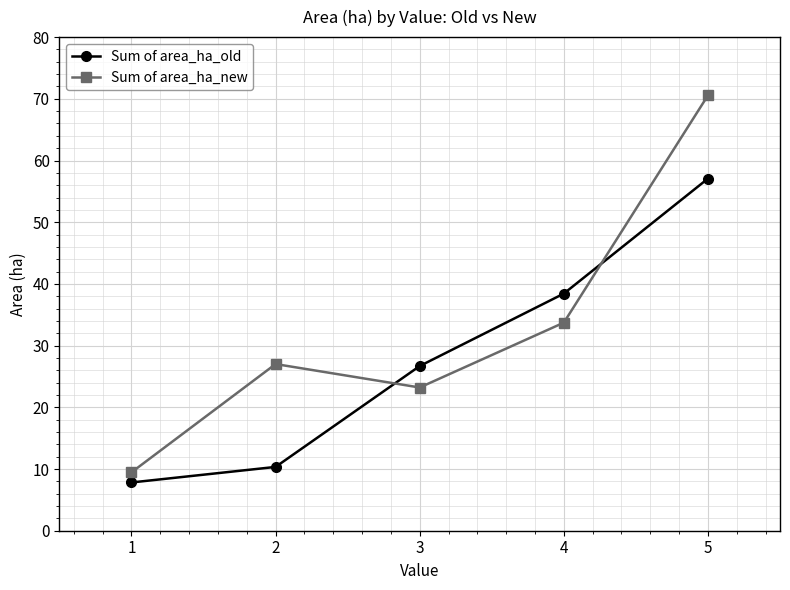

What is the value of the Sum of area_ha_old point at the 2nd from the left?

10.3